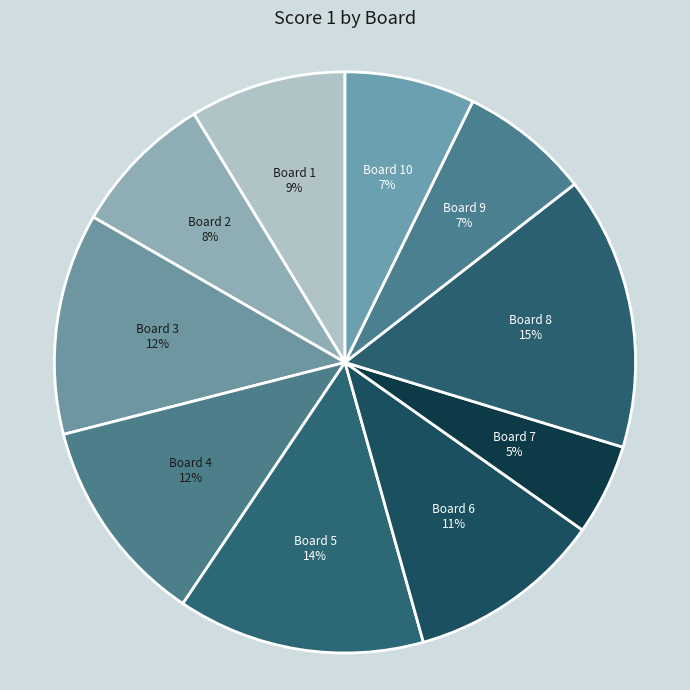

To the nearest percent, what is the average slice percentage?

10%